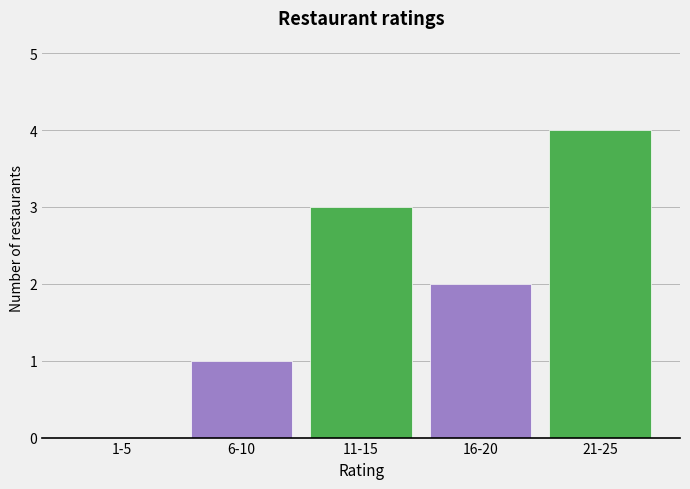

Reading right to left, extract all data points from this chart.

21-25=4	16-20=2	11-15=3	6-10=1	1-5=0